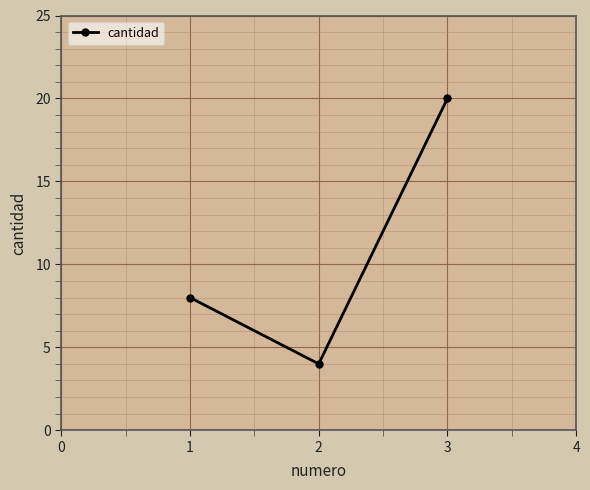

True or false: the data shows 28 at 3.

False